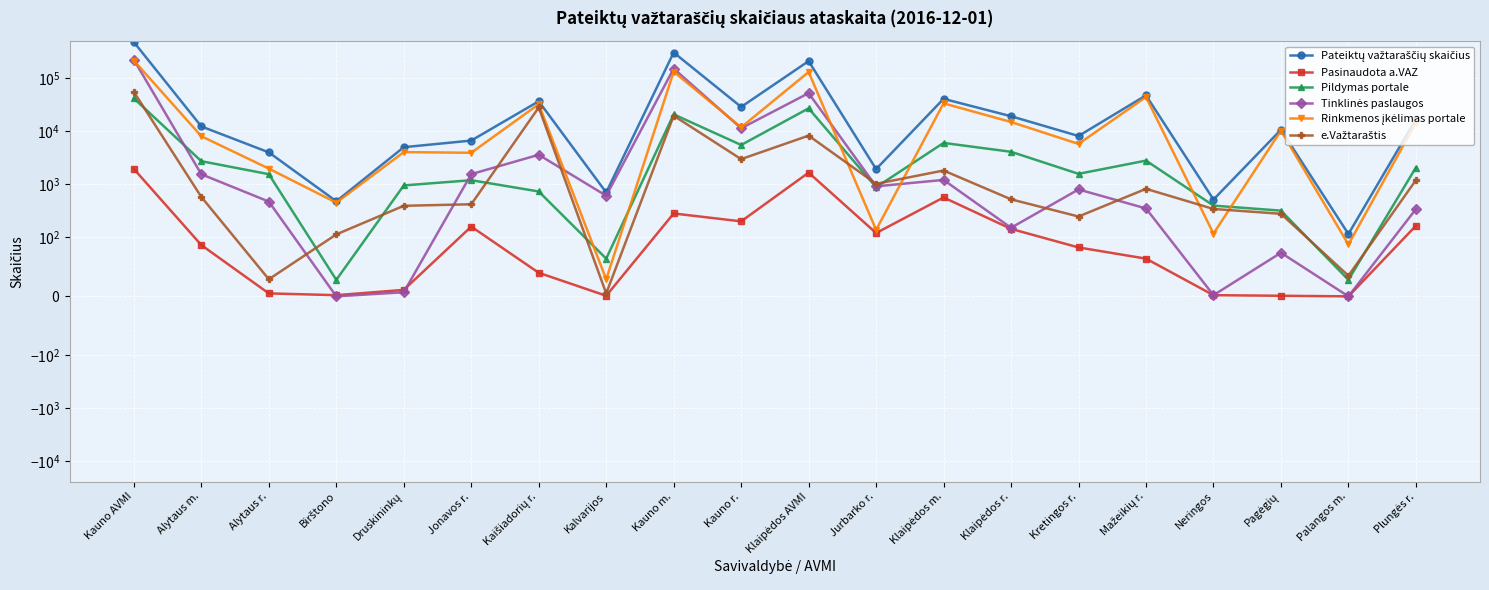

What position from the left is Jurbarko r.?

12